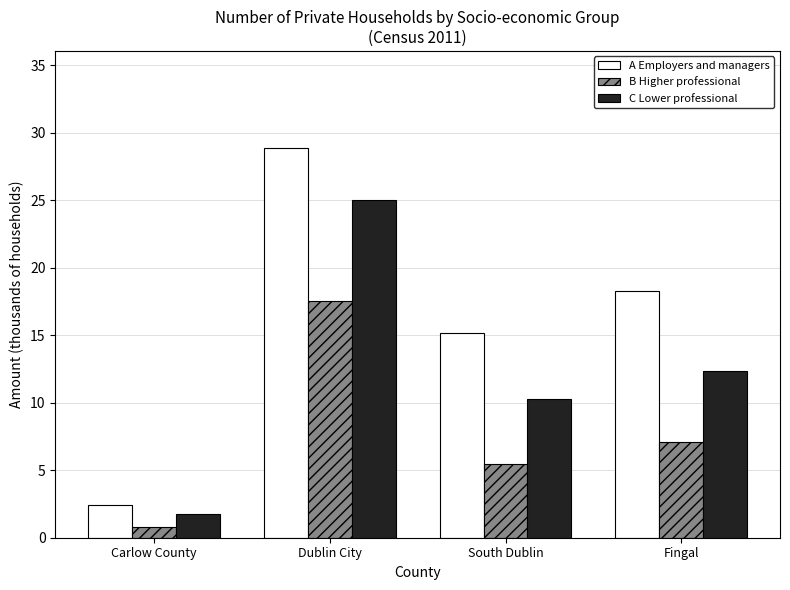

Rank the series by their maximum value, from lowest to highest.

B Higher professional, C Lower professional, A Employers and managers